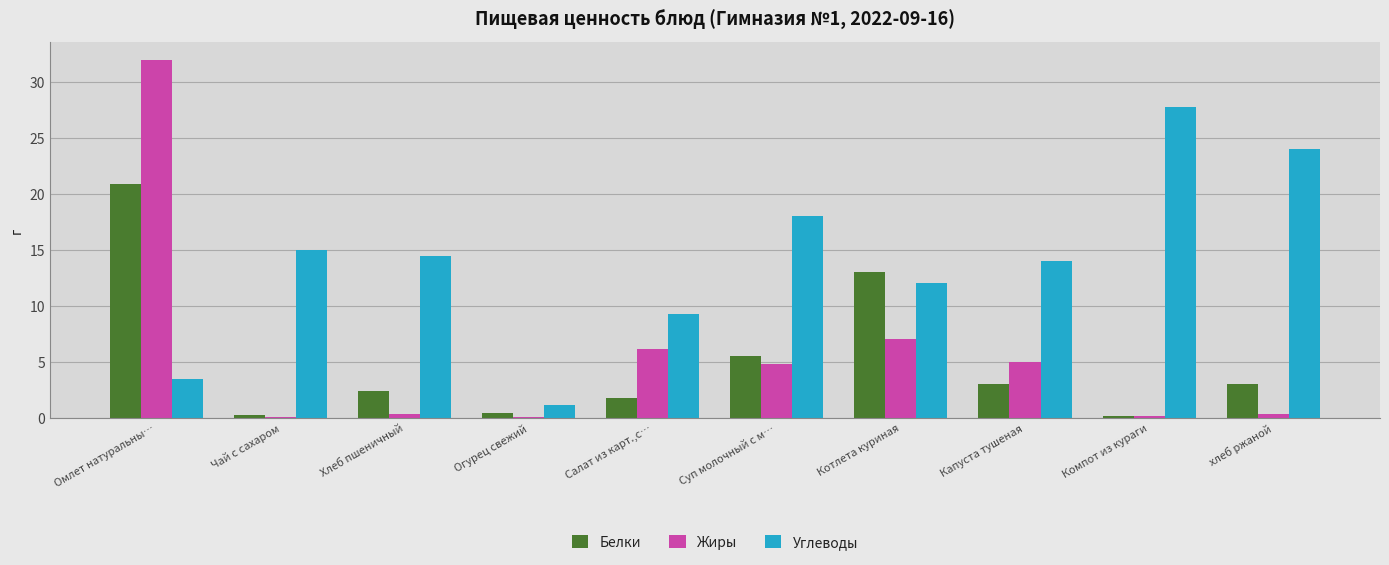

What is the sum of the Белки values at Салат из карт.,с… and Омлет натуральны…?

22.6